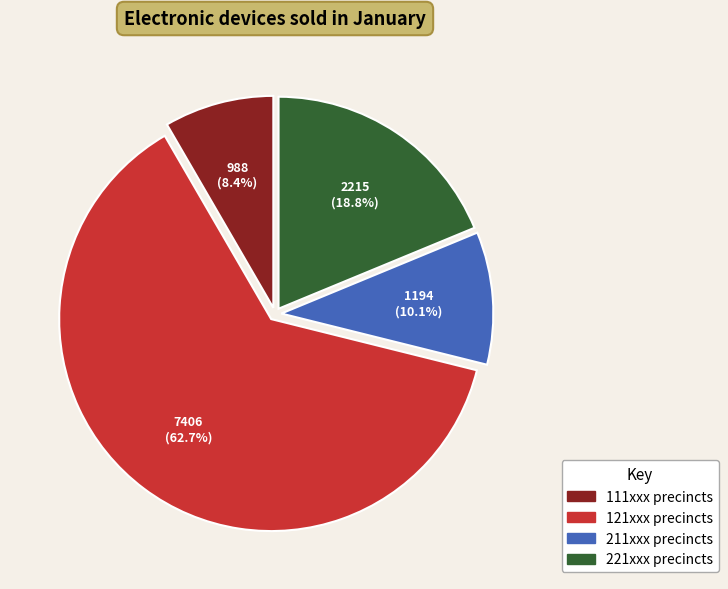

Does any single category account for the majority?

Yes